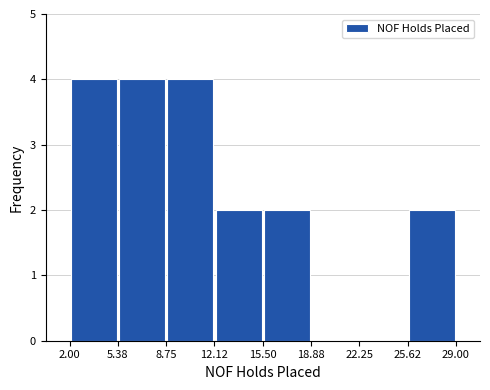

How tall is the bar that spans 8.75 to 12.12 on the x-axis? The values are not printed on the chart, so give them approximately, as read against the axis.

4